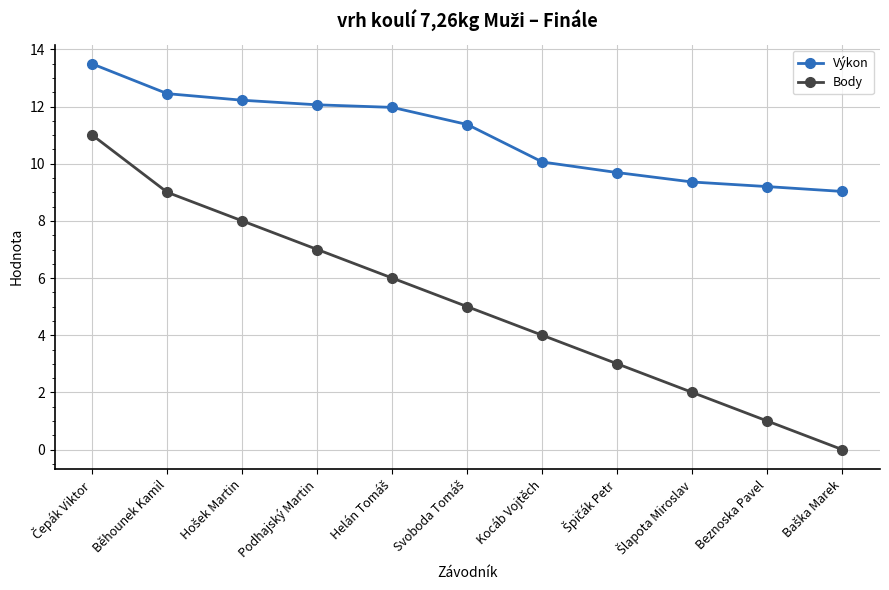

True or false: Výkon and Body cross at least once.

False